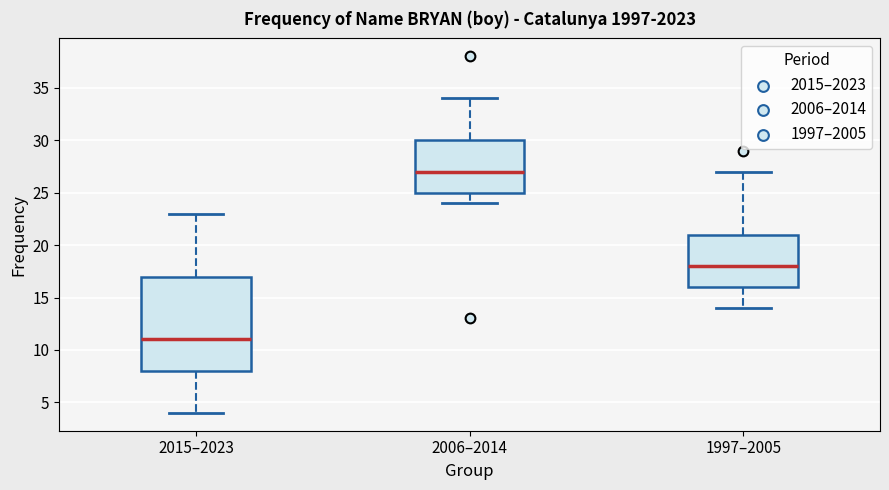

Reading left to right, read every box against the y-axis: the position of its median line, the range the box covers, and the ends of its whiskers. The values are not printed on the chart, so give them approximately, as read against the axis.

2015–2023: median 11, box 8 to 17, whiskers 4 to 23
2006–2014: median 27, box 25 to 30, whiskers 24 to 34
1997–2005: median 18, box 16 to 21, whiskers 14 to 27